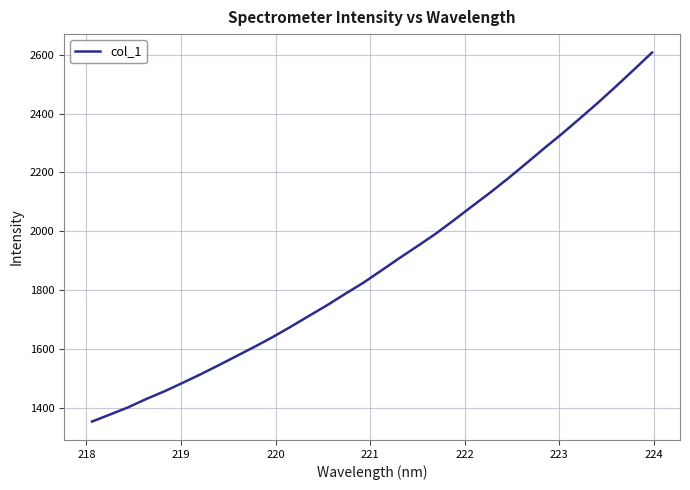

What is the difference between the maximum and minimum values?

1254.4